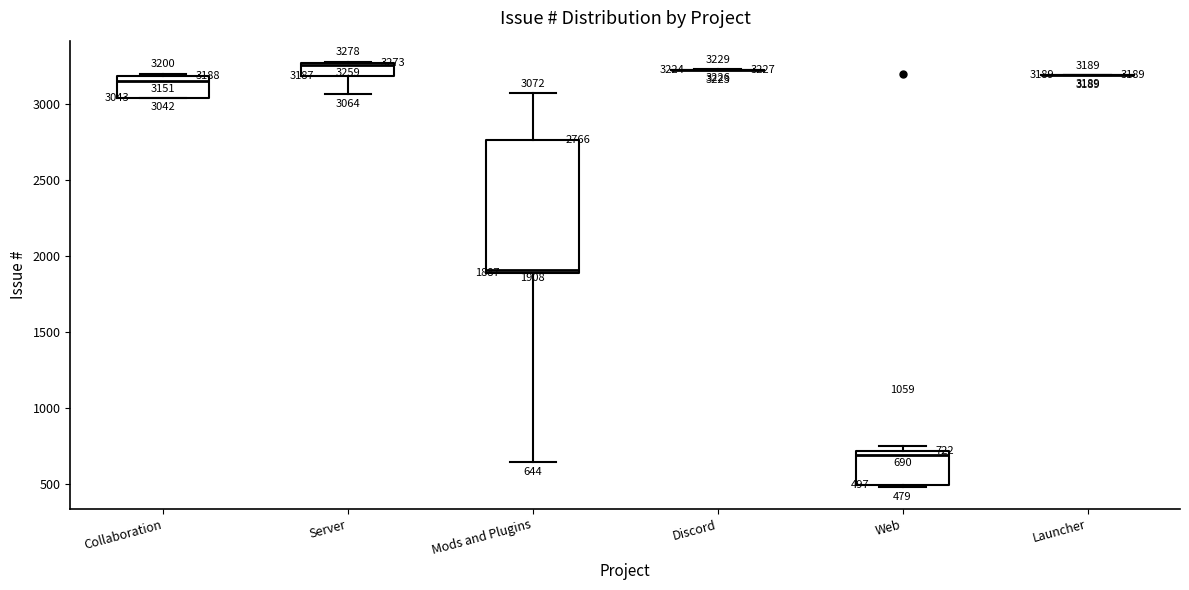

Which box is the tallest, from its lower edge to its upper edge?

Mods and Plugins